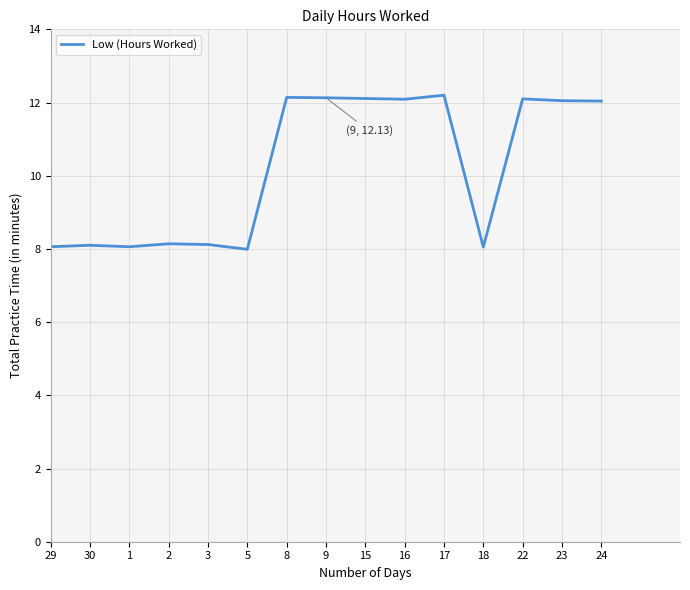

The value at 18 is 8.1. True or false?

True